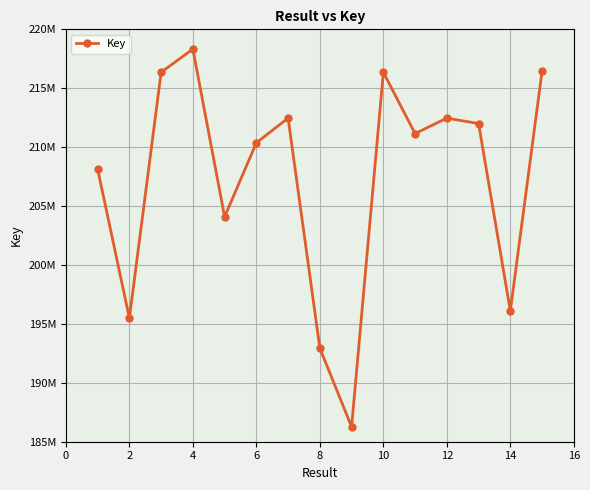

Is this an area chart (filled region under the line)?

No